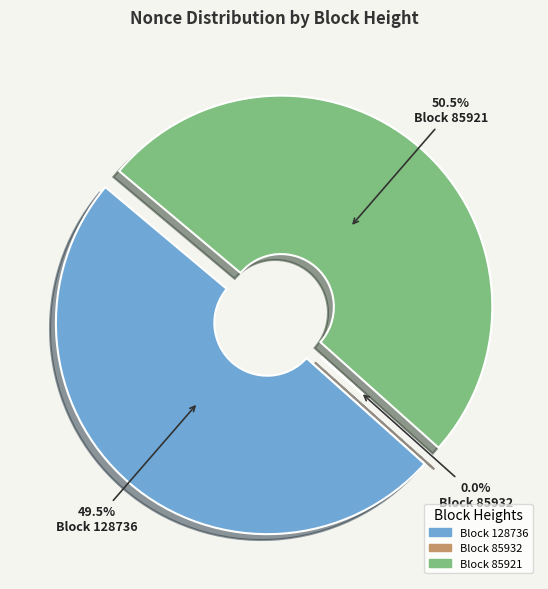

Which category has the biggest portion of the pie?

85921